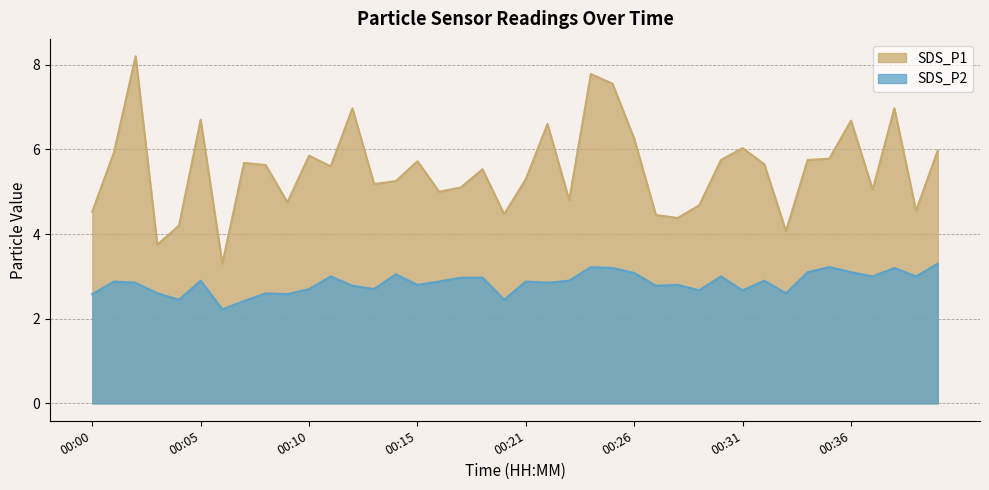

How many lines are shown in the chart?

2